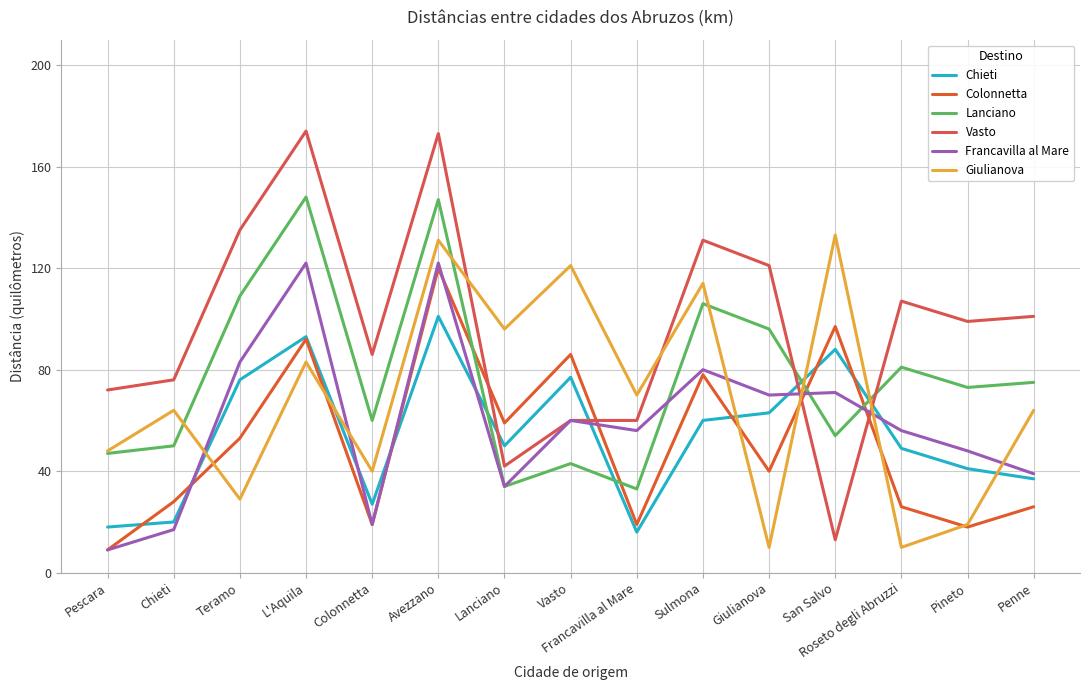

Where do Vasto and Chieti first cross each other?

Avezzano and Lanciano